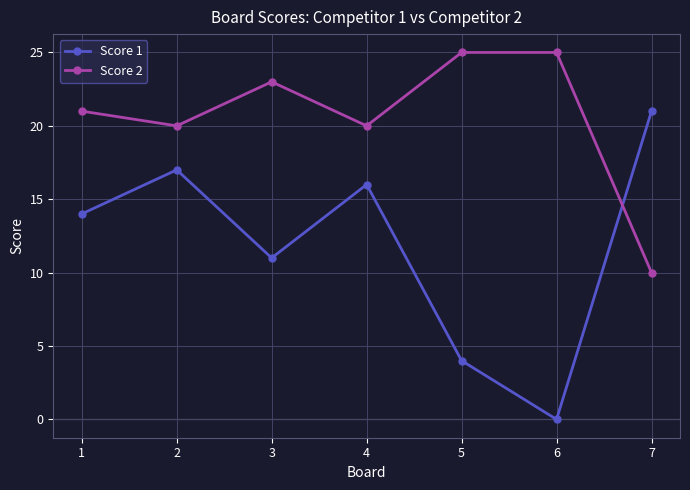

Where do Score 2 and Score 1 first cross each other?

6 and 7